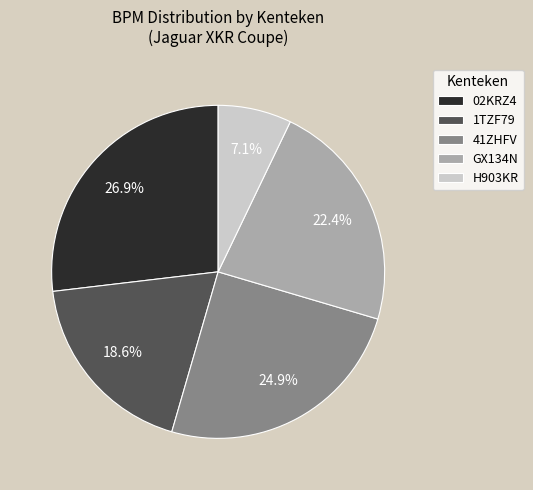

Rank the categories by value from lowest to highest.

H903KR, 1TZF79, GX134N, 41ZHFV, 02KRZ4